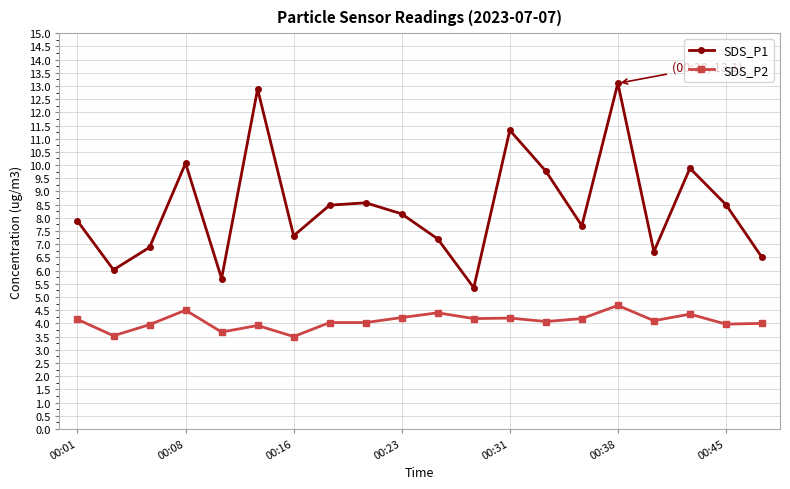

What is the difference between the second highest and second lowest values in the SDS_P1 series?

7.2